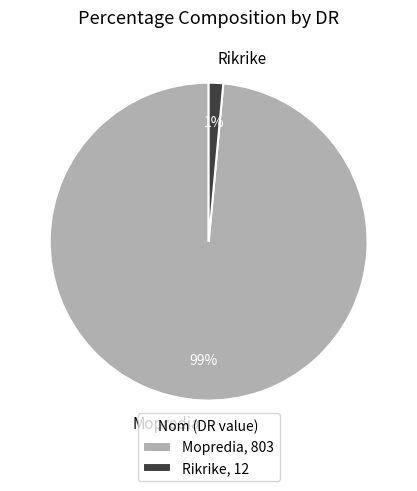

How many segments does this pie chart have?

2